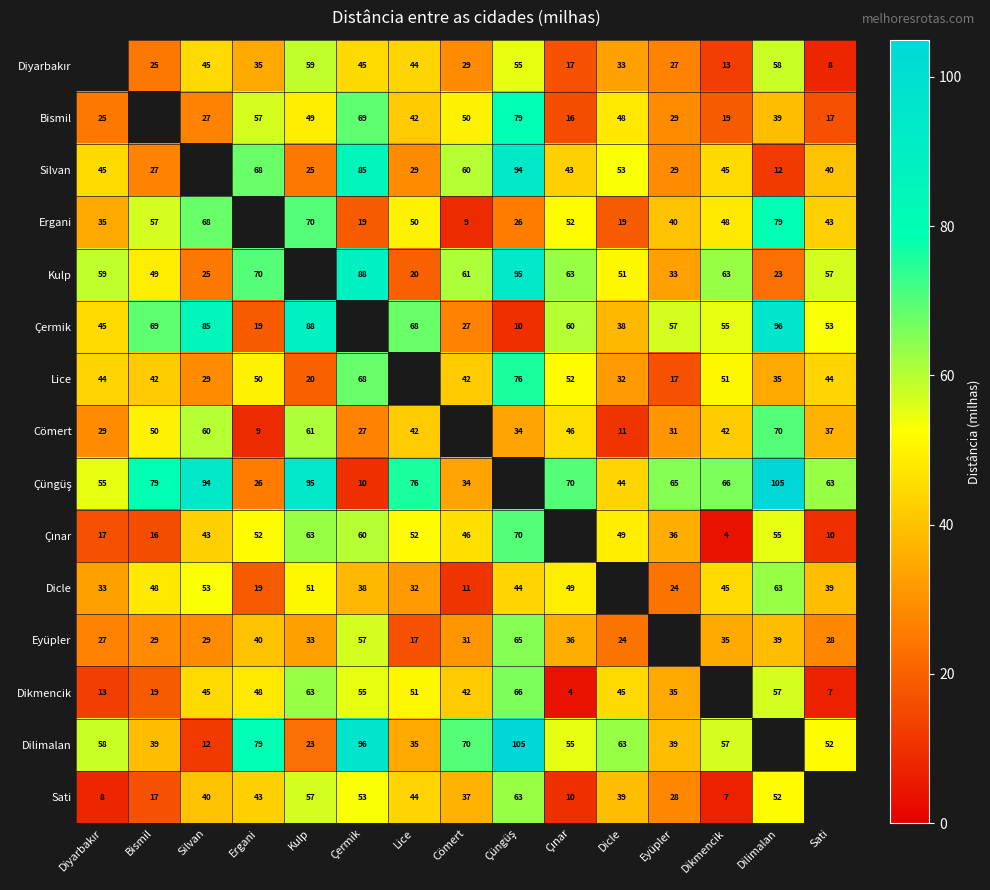

Is it true that Dilimalan equals 20 at Eyüpler?

False